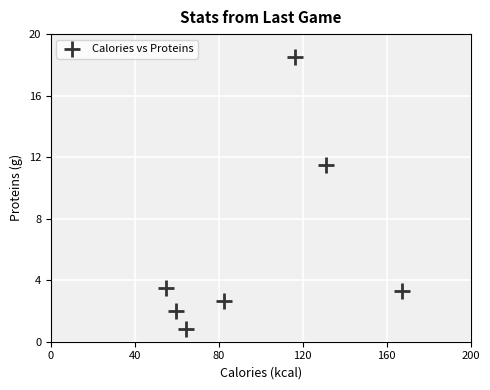

What Y value in the scatter plot is closest to 9?

11.5